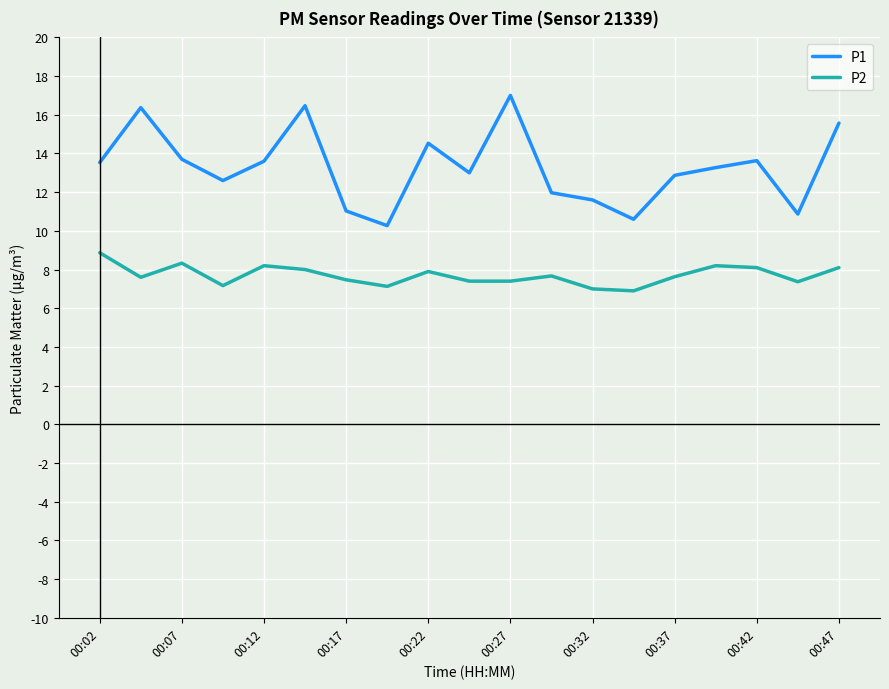

Which series has the widest spread of values?

P1